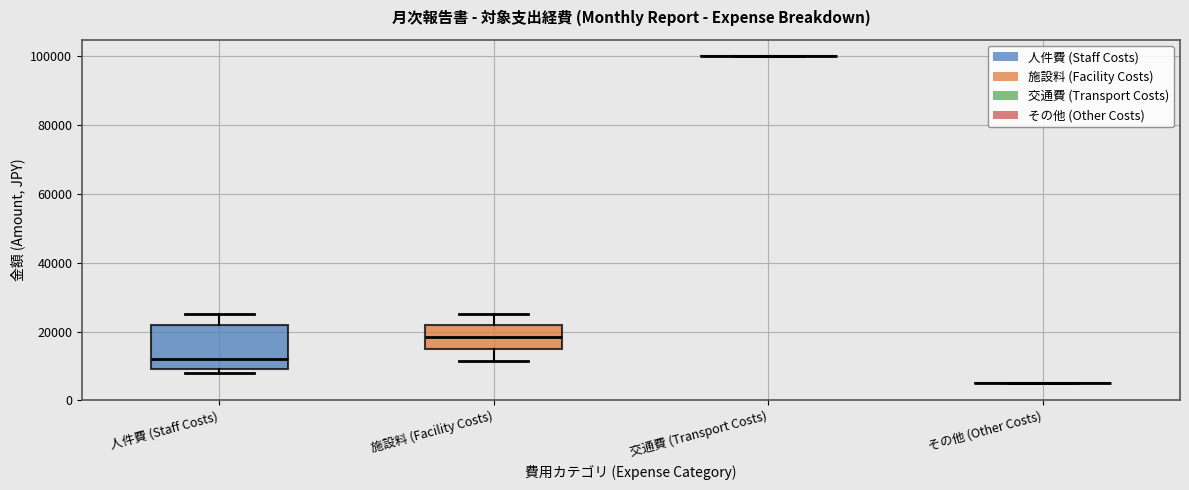

Reading left to right, read every box against the y-axis: the position of its median line, the range the box covers, and the ends of its whiskers. The values are not printed on the chart, so give them approximately, as read against the axis.

人件費 (Staff Costs): median 12000, box 10000 to 22000, whiskers 8000 to 26000
施設料 (Facility Costs): median 18000, box 14000 to 22000, whiskers 12000 to 26000
交通費 (Transport Costs): box collapsed to a line at 100000, whiskers 100000 to 100000
その他 (Other Costs): box collapsed to a line at 6000, whiskers 6000 to 6000